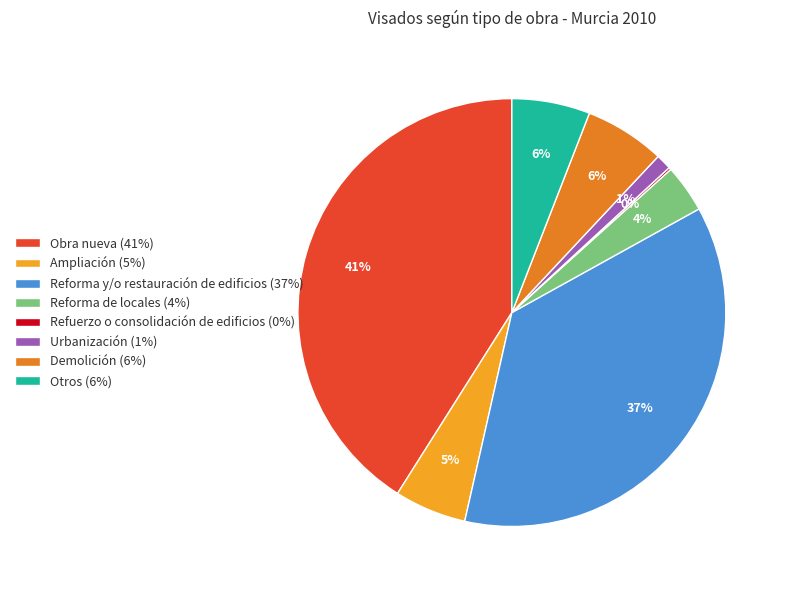

Combined, do Ampliación (5%) and Reforma de locales (4%) account for over 50%?

No